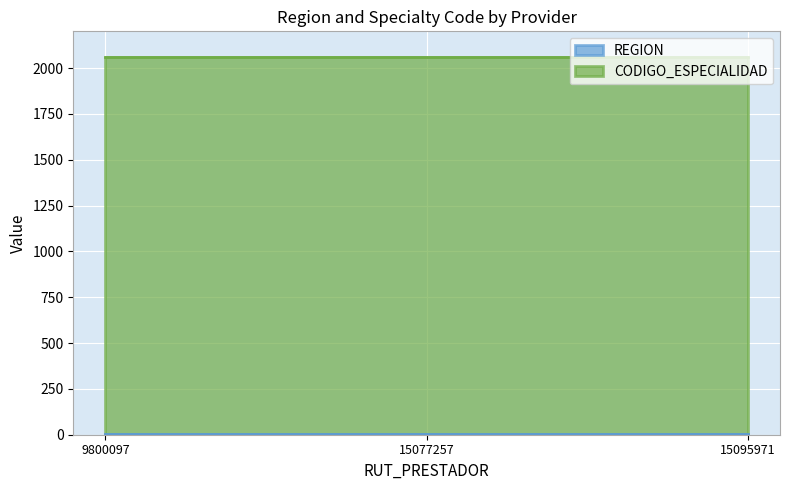

Which series has the largest total across all categories?

CODIGO_ESPECIALIDAD